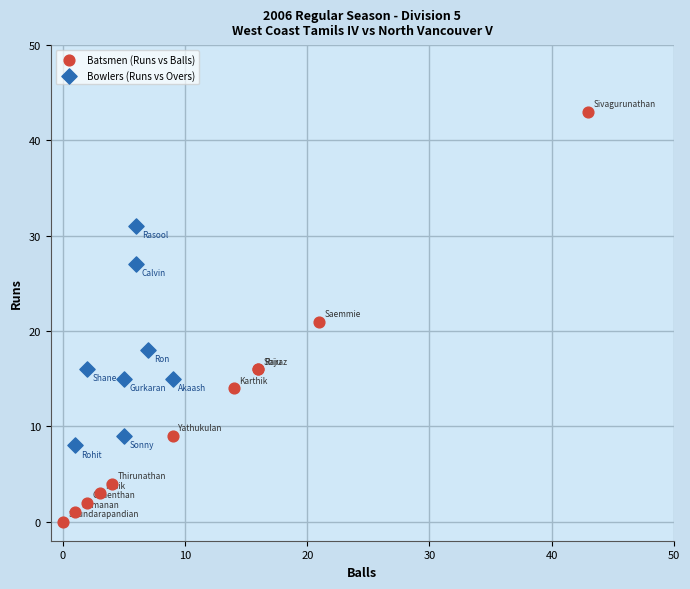

Which series has the widest spread of Y values?

Batsmen (Runs vs Balls)